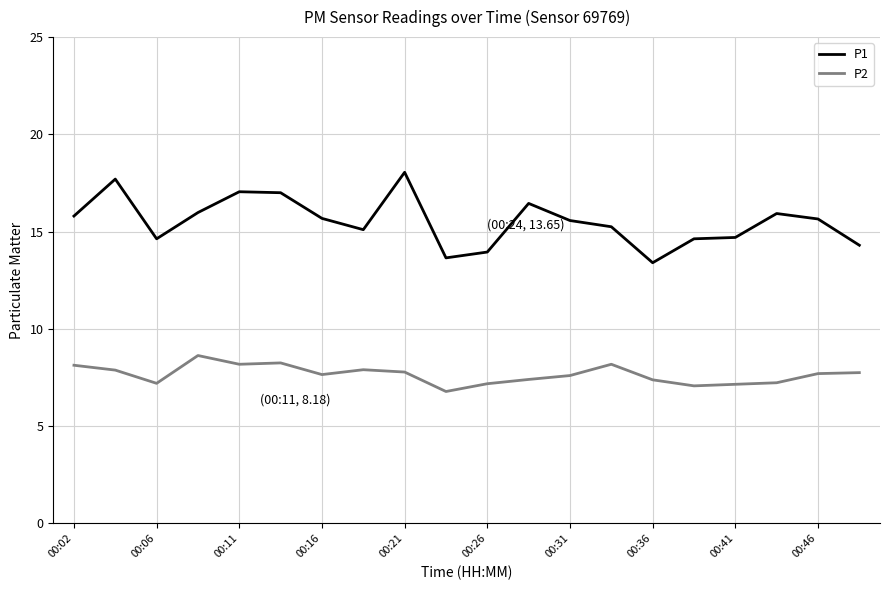

In P2, how many points are lower than both neighbors (excluding endpoints)?

5